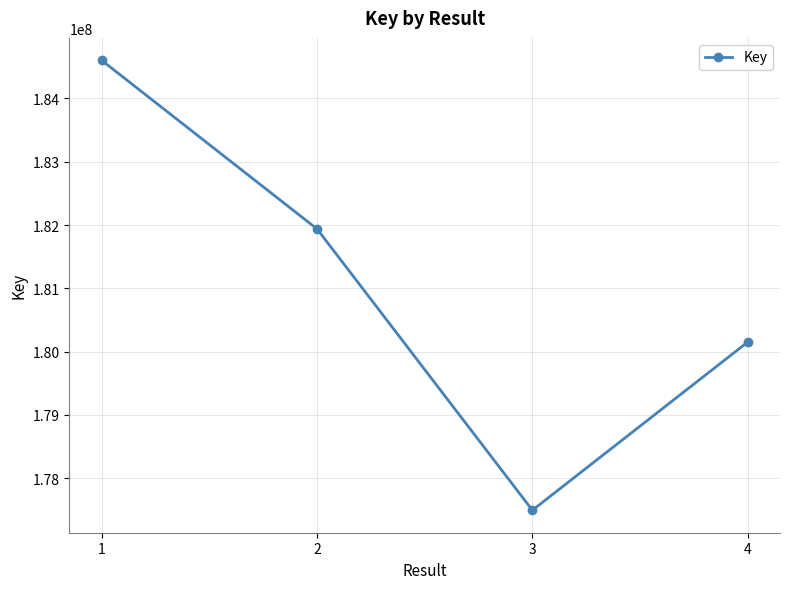

What is the change in value from 1 to 4?

-4449348